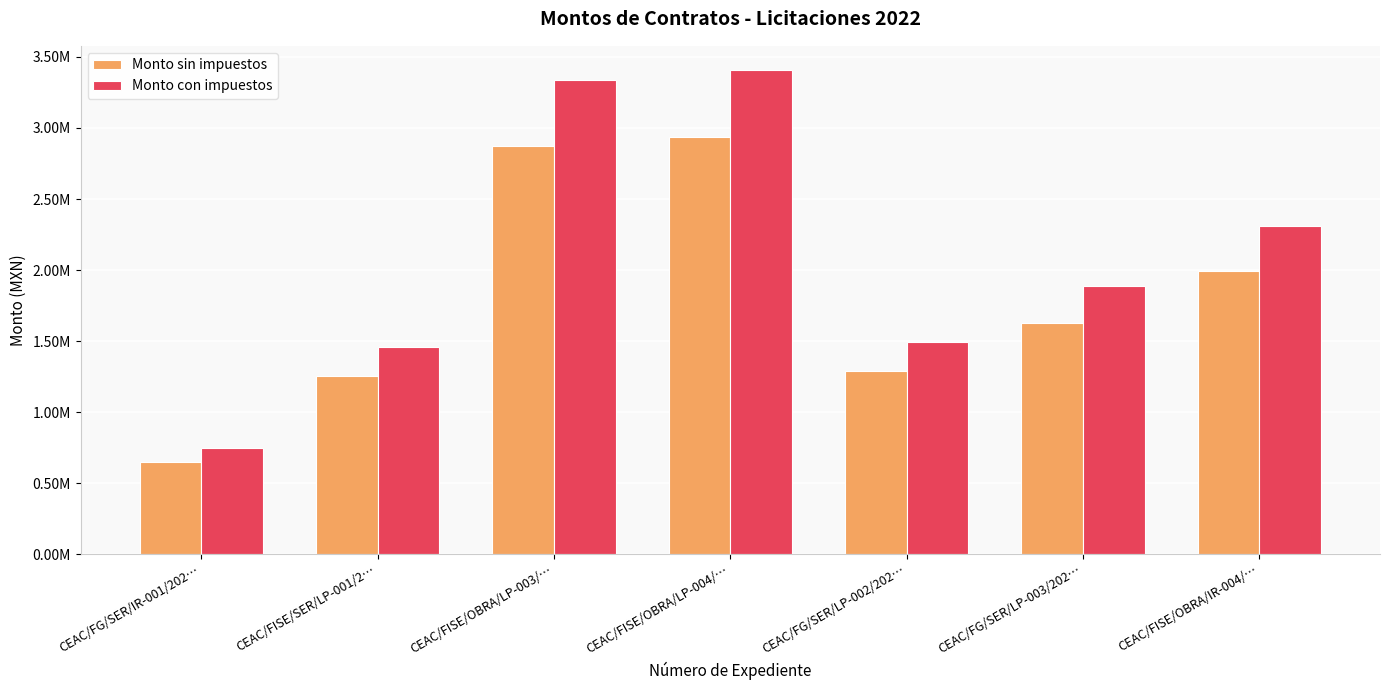

Which series has the largest range (max minus min)?

Monto con impuestos